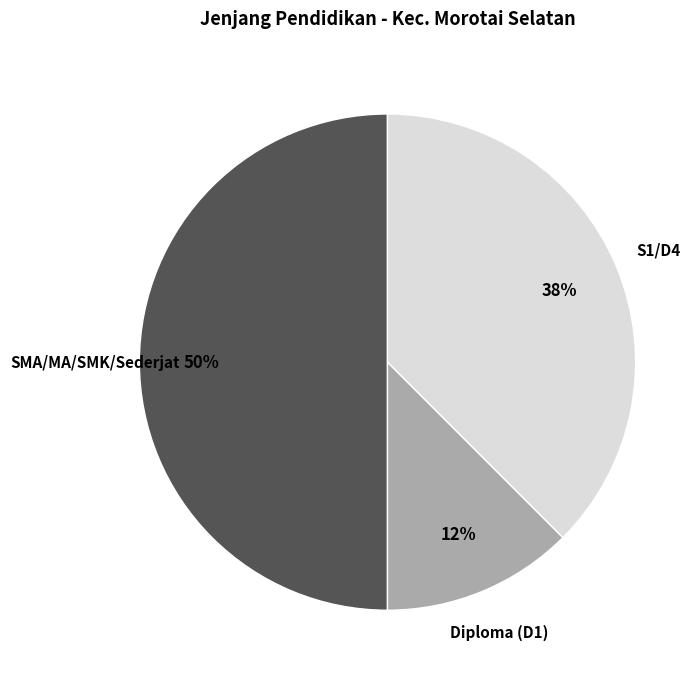

Which category has the biggest portion of the pie?

SMA/MA/SMK/Sederjat